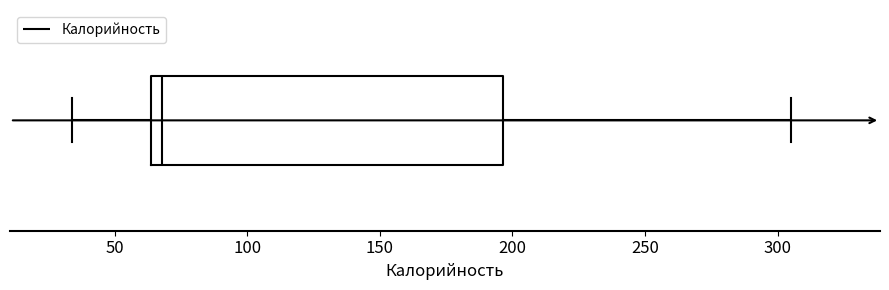

Read this box plot against the x-axis: the position of the median line, the range covered by the box, and the ends of both whiskers. The values are not printed on the chart, so give them approximately, as read against the axis.

median 70, box 65 to 195, whiskers 35 to 305